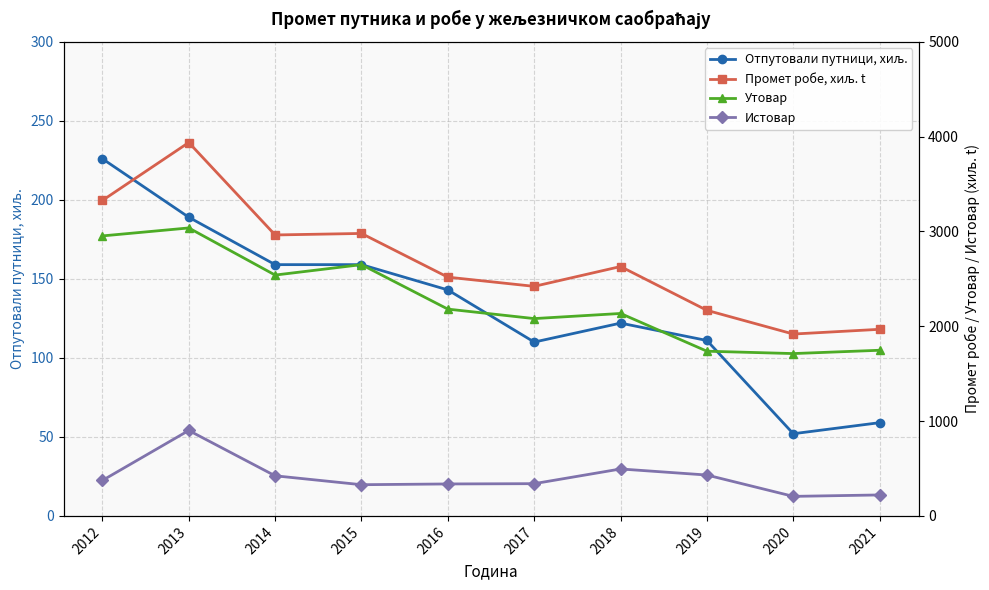

What is the value of the Утовар point at the 8th from the left?

1737